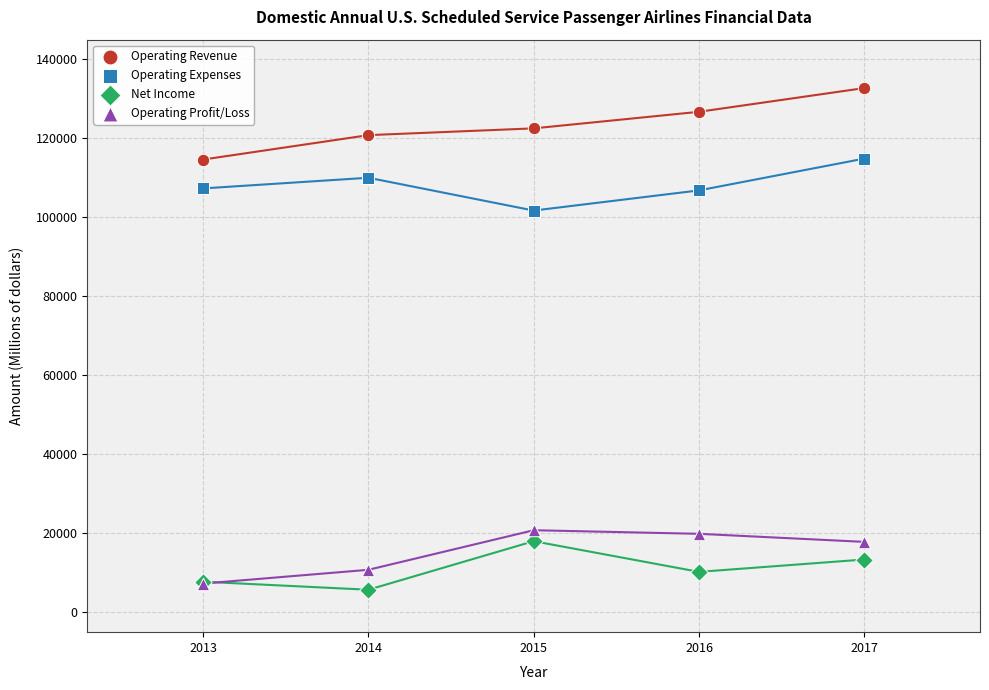

Which series contains the highest Y value?

Operating Revenue